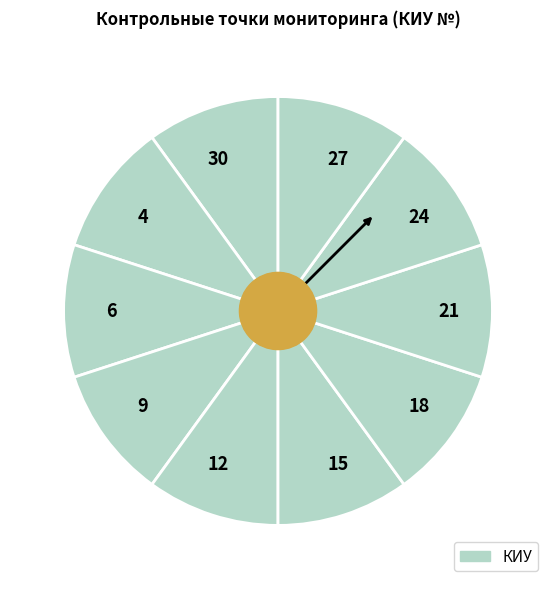

Is there a majority slice in this chart?

No